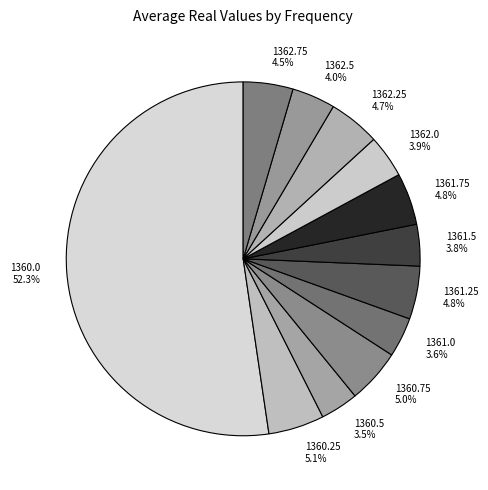

Count the number of slices in the pie.

12